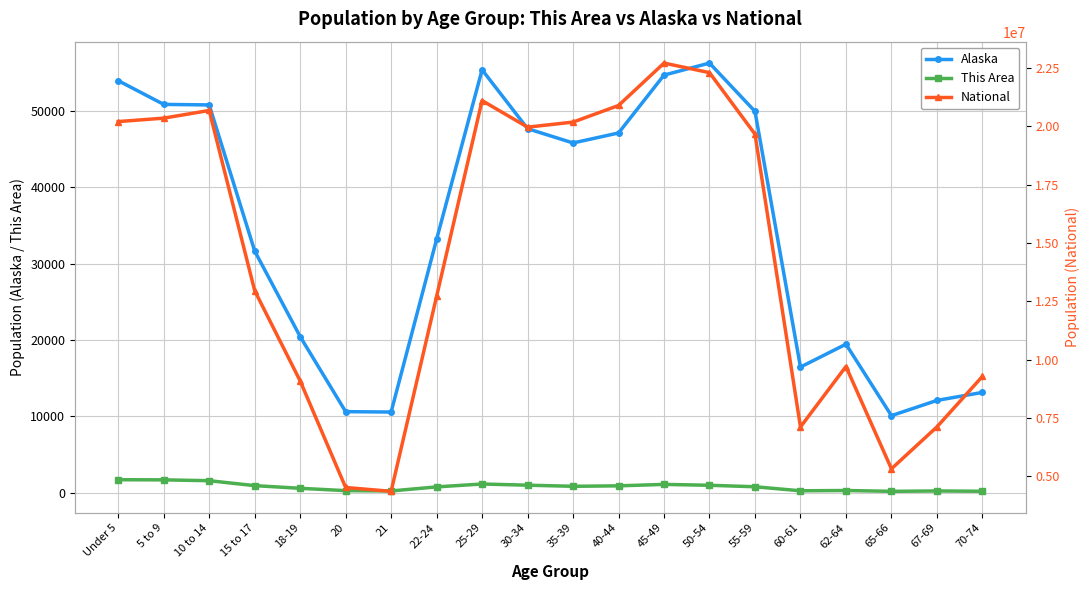

What is the sum of the This Area values at 60-61 and 45-49?

1354